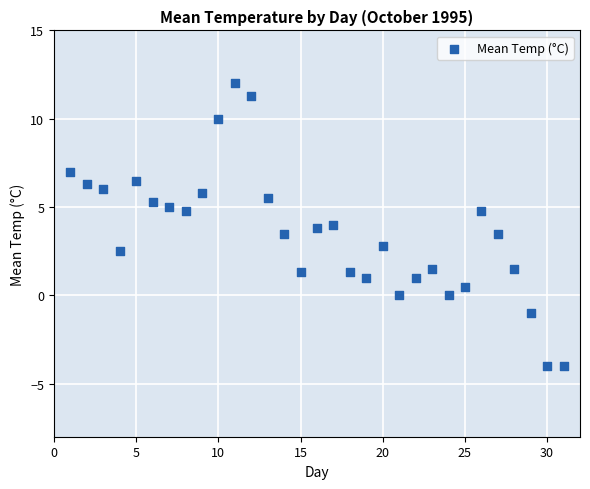

What is the range of Y values (max minus min)?

16.0